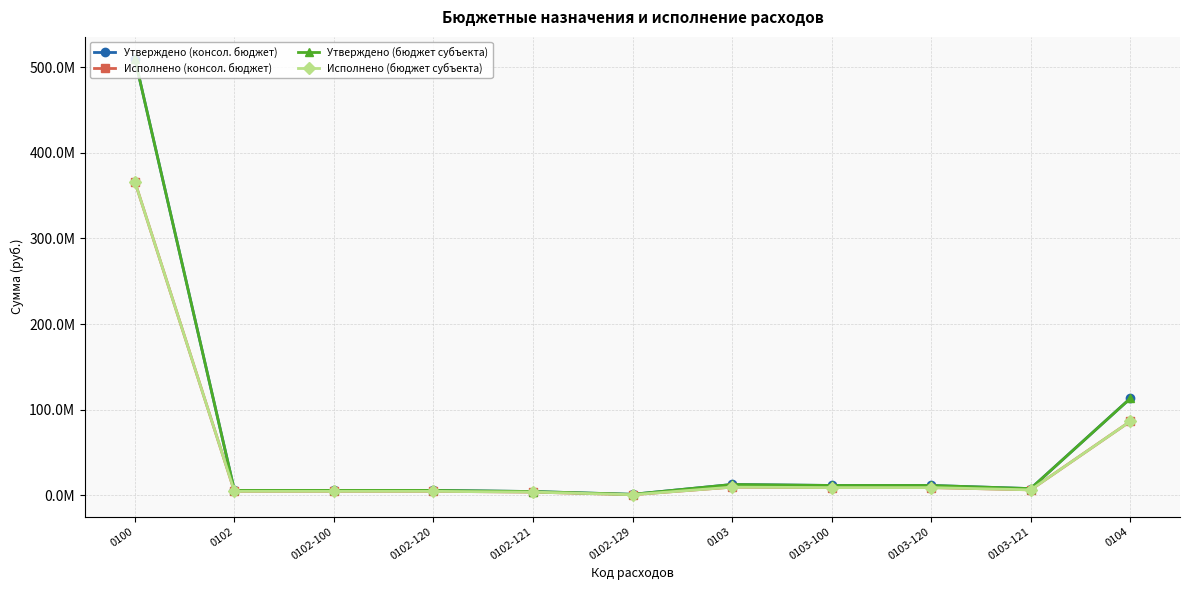

What is the lowest value of the Утверждено (консол. бюджет) series?

1347227.7